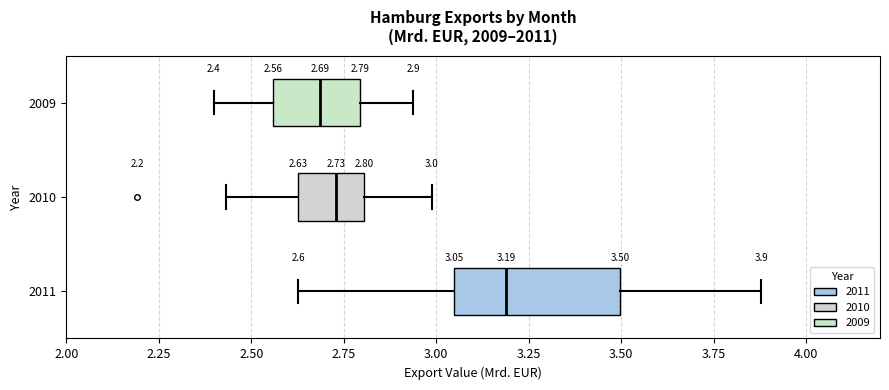

Which box has the furthest to the right median line?

2011